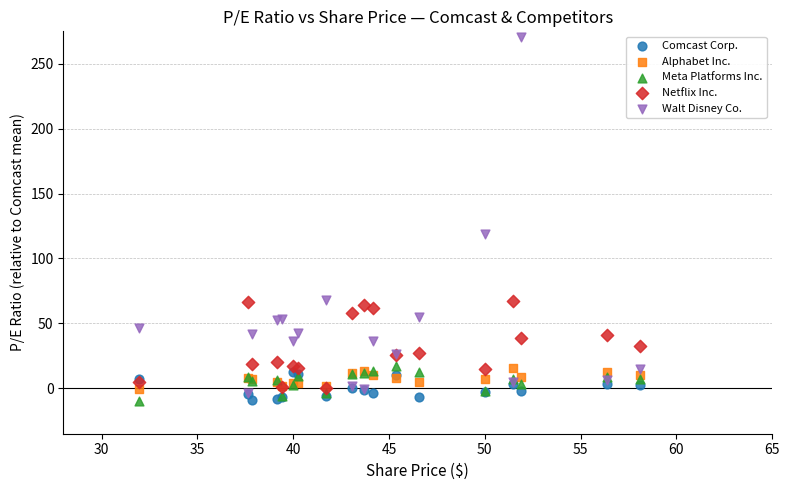

In the Walt Disney Co. series, what Y value is closest to 133?

119.1